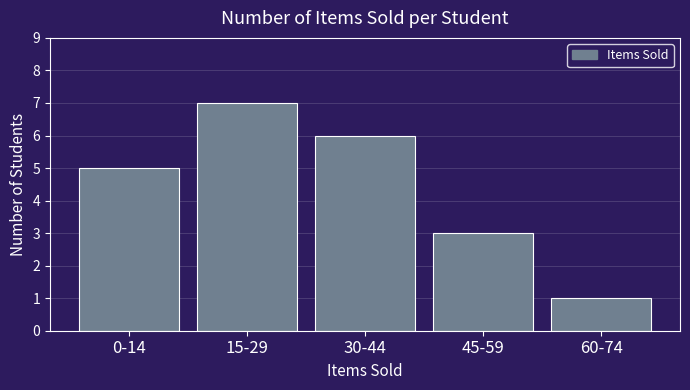

Reading left to right, list all the values displayed in this chart.

5	7	6	3	1